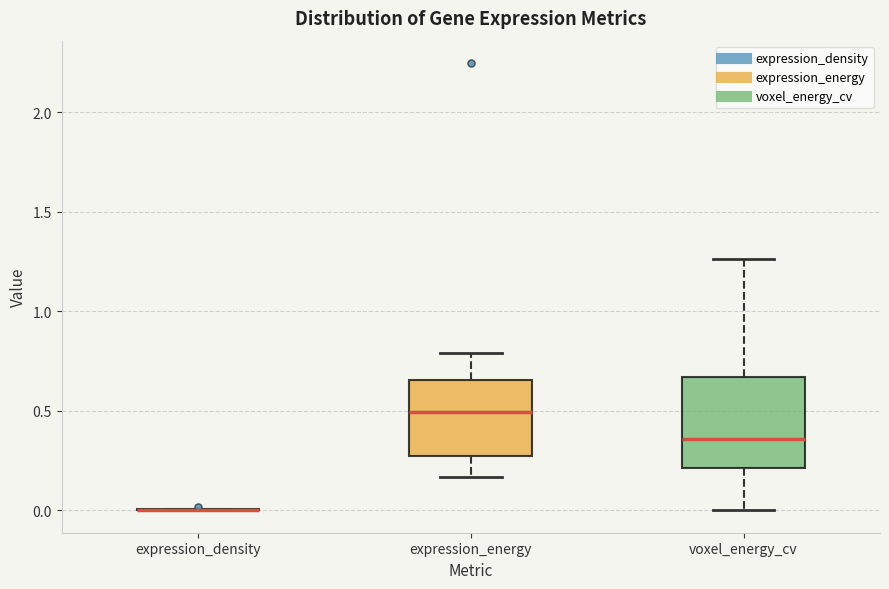

Comparing the boxes themselves (not the whiskers), which one is the tallest?

voxel_energy_cv